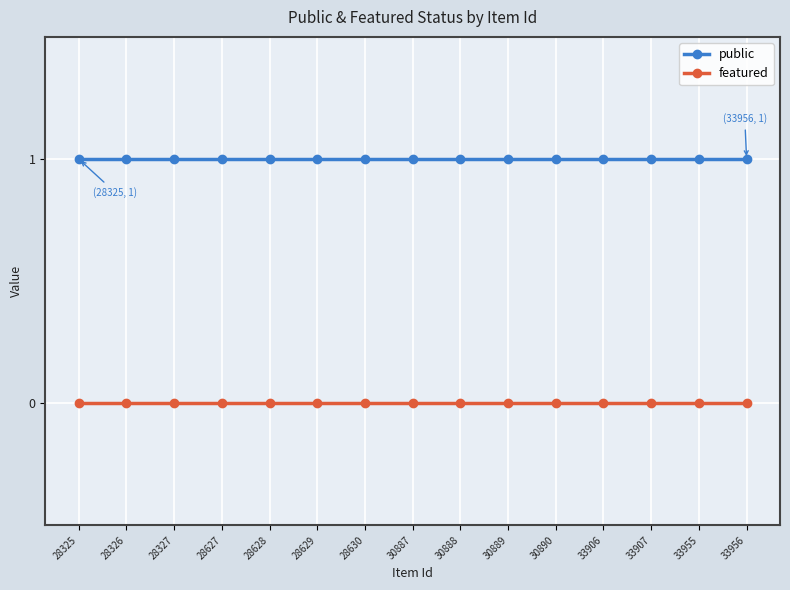

How many series are shown in this chart?

2